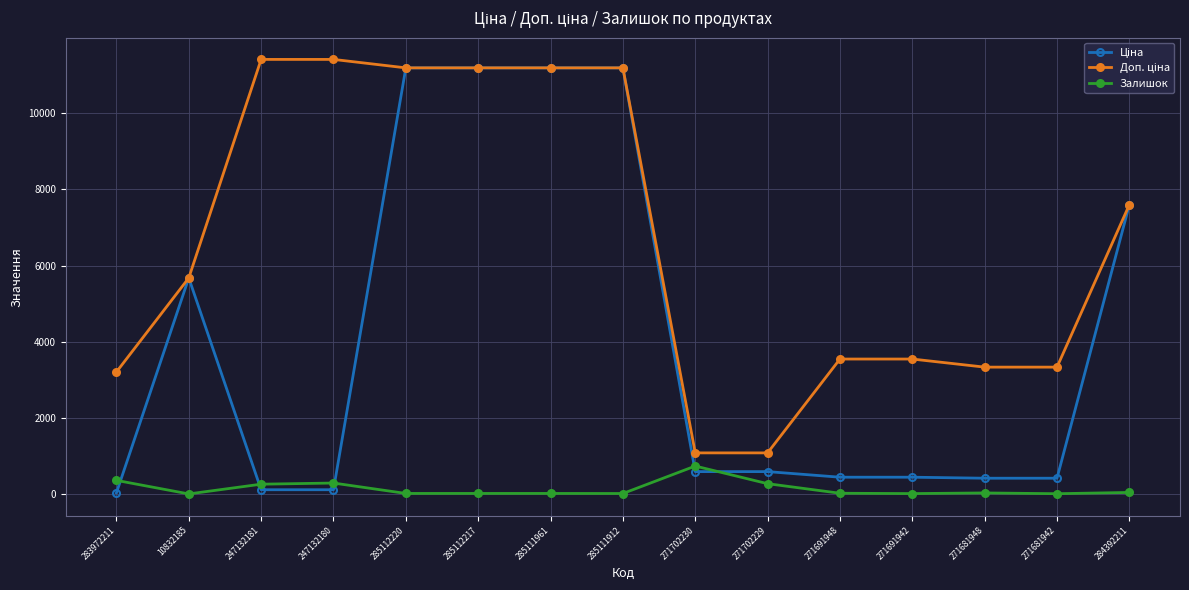

What is the maximum value for Залишок?

736.0